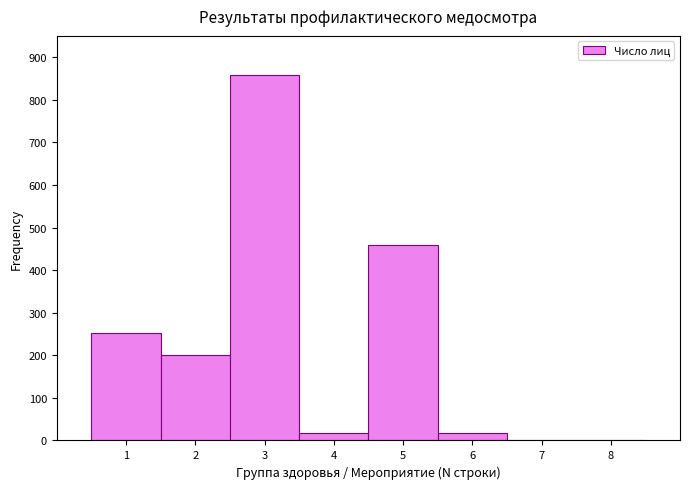

Reading left to right, list every bar in this chart as the range it spans on the x-axis followed by its height. The values are not printed on the chart, so give them approximately, as read against the axis.

0.5 to 1.5: 250
1.5 to 2.5: 200
2.5 to 3.5: 860
3.5 to 4.5: 20
4.5 to 5.5: 460
5.5 to 6.5: 20
6.5 to 7.5: 0
7.5 to 8.5: 0